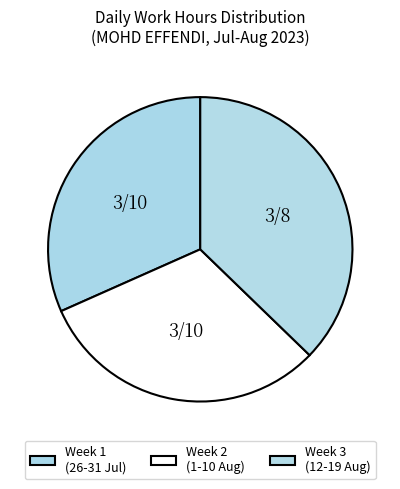

Count the number of slices in the pie.

3